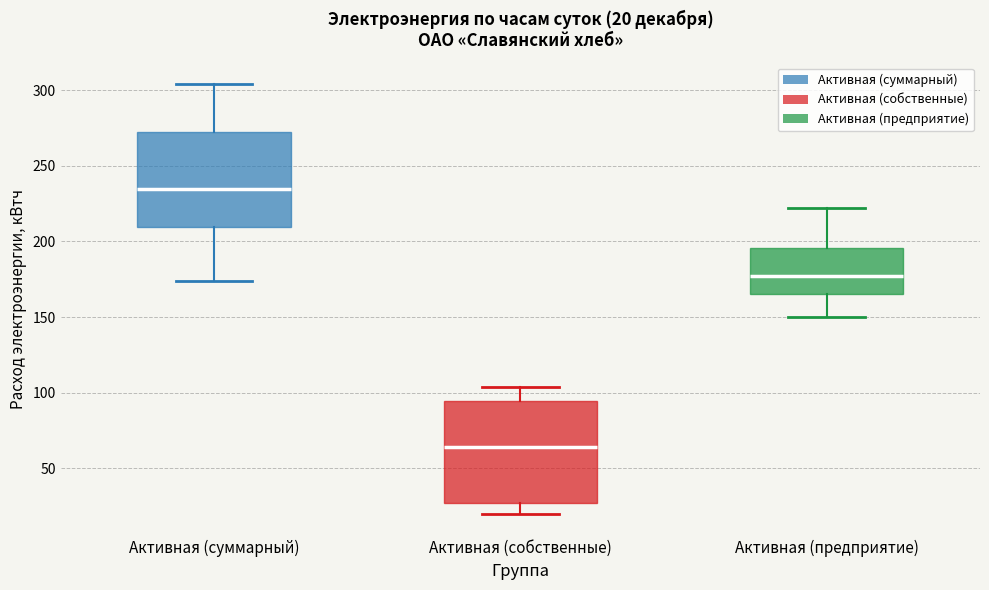

Which box has the highest median line?

Активная (суммарный)